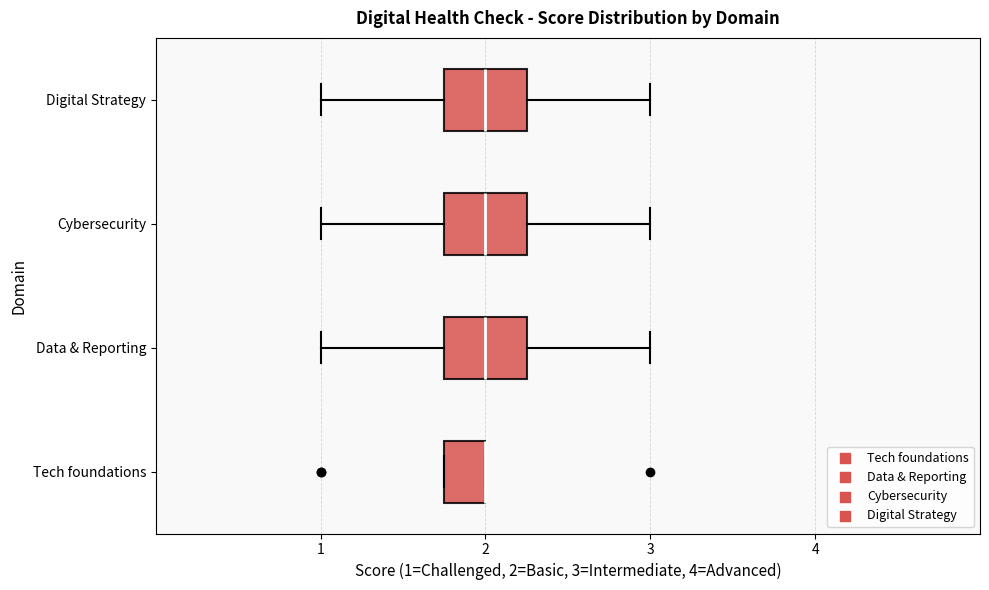

Reading bottom to top, transcribe this box plot: for each box, give where its median line is, the range the box spans, and where its two whiskers end, as read against the x-axis. The values are not printed on the chart, so give them approximately, as read against the axis.

Tech foundations: median 2.0 (drawn on the box's right edge), box 1.8 to 2.0, whiskers 1.8 to 2.0
Data & Reporting: median 2.0, box 1.8 to 2.3, whiskers 1.0 to 3.0
Cybersecurity: median 2.0, box 1.8 to 2.3, whiskers 1.0 to 3.0
Digital Strategy: median 2.0, box 1.8 to 2.3, whiskers 1.0 to 3.0